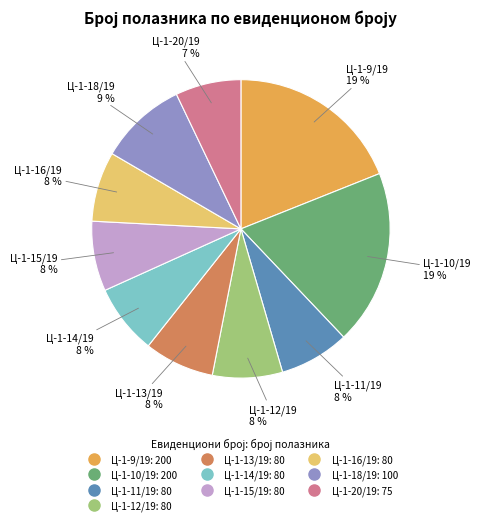

Count the number of slices in the pie.

10